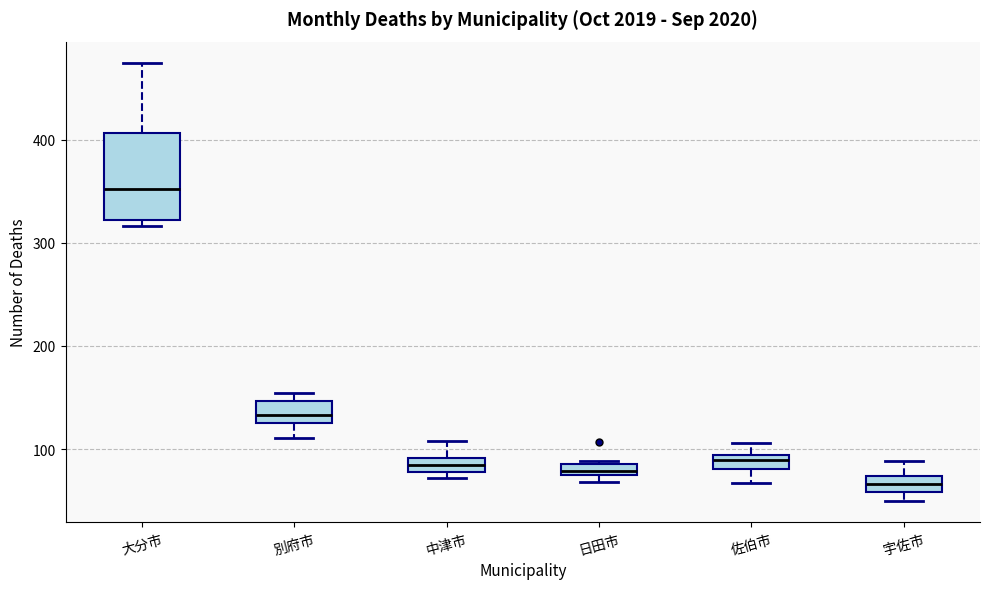

Where does the median line of the box for 大分市 sit on the y-axis? The values are not printed on the chart, so give them approximately, as read against the axis.

350